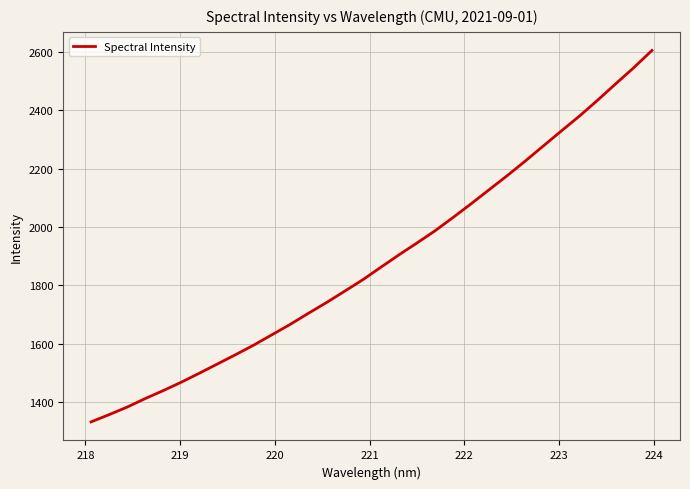

What is the minimum value shown in the chart?

1332.0